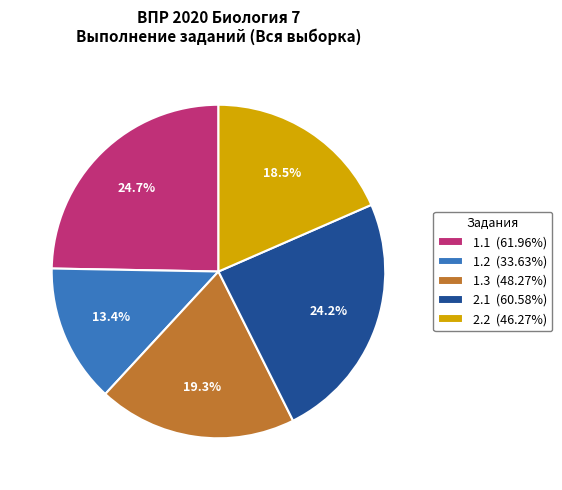

To the nearest percent, what is the combined percentage of 1.3 and 1.1?

44%